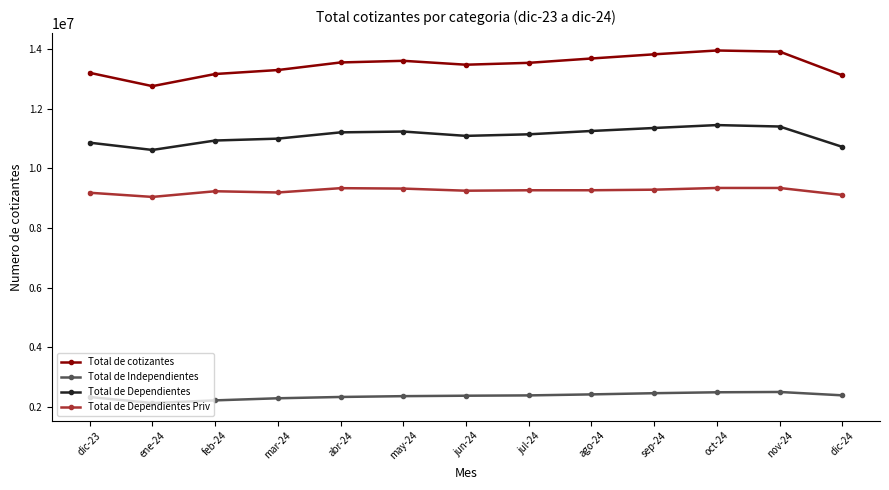

What is the difference between the highest and lowest values at jul-24?

11140063